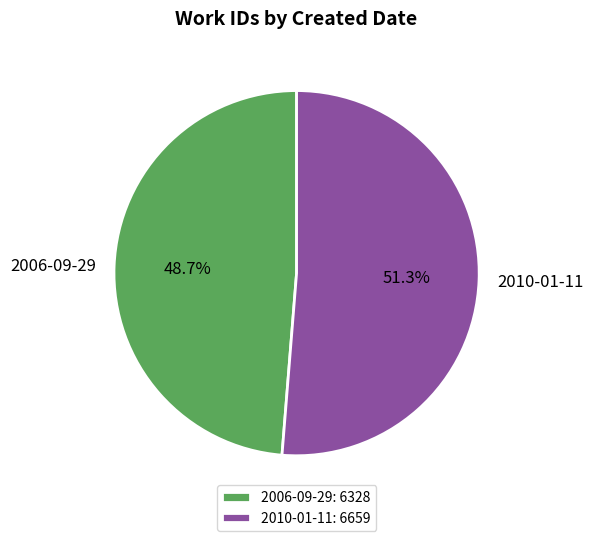

True or false: 2006-09-29 accounts for 56% of the total.

False